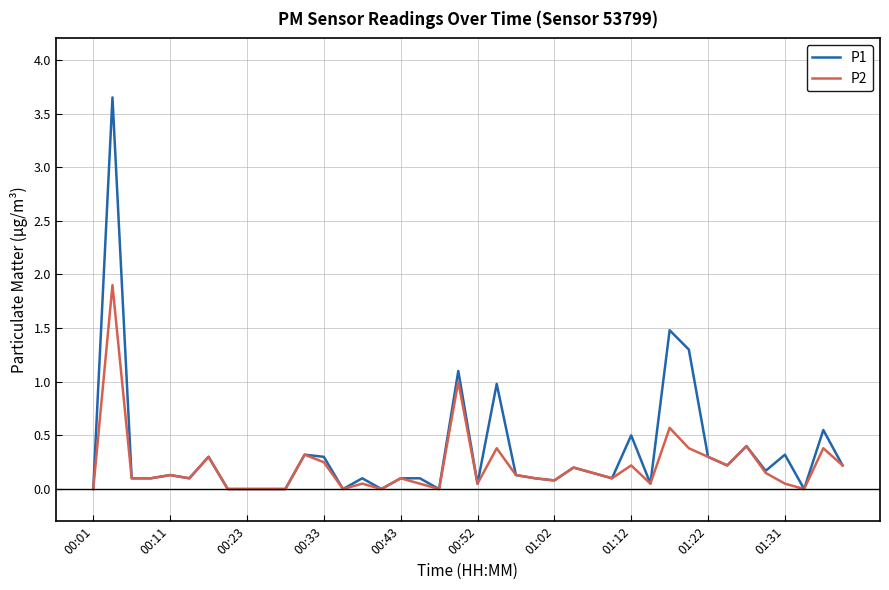

Which series has the largest range (max minus min)?

P1